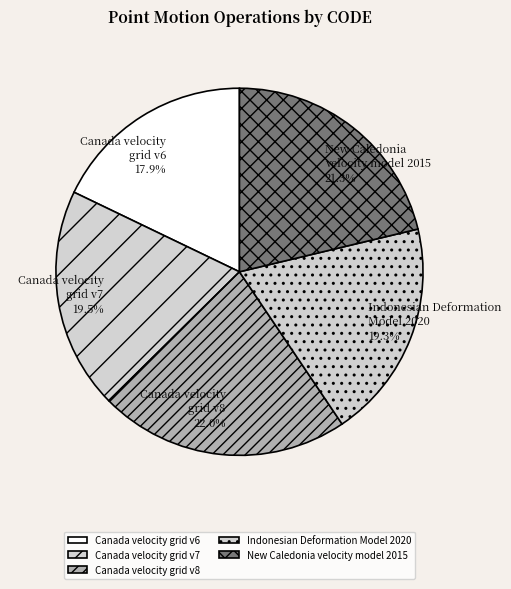

Which category has the smallest portion of the pie?

Canada velocity grid v6